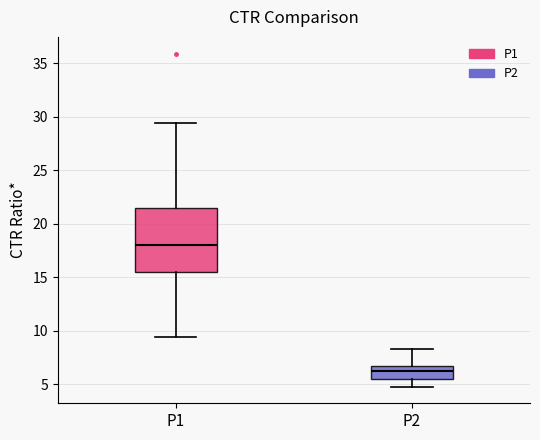

Where is the upper edge of the box for P2 on the y-axis? The values are not printed on the chart, so give them approximately, as read against the axis.

6.5